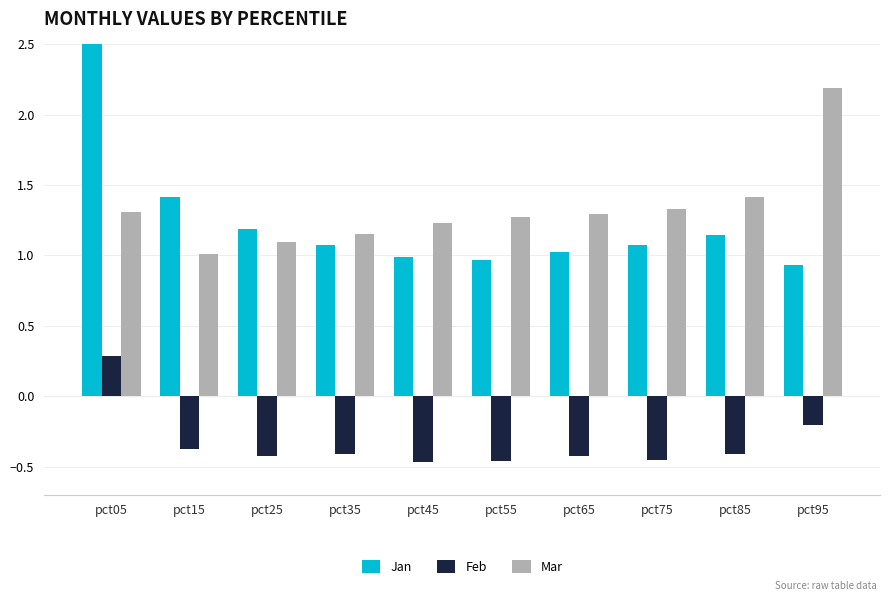

List the series in order of their peak value, lowest first.

Feb, Mar, Jan